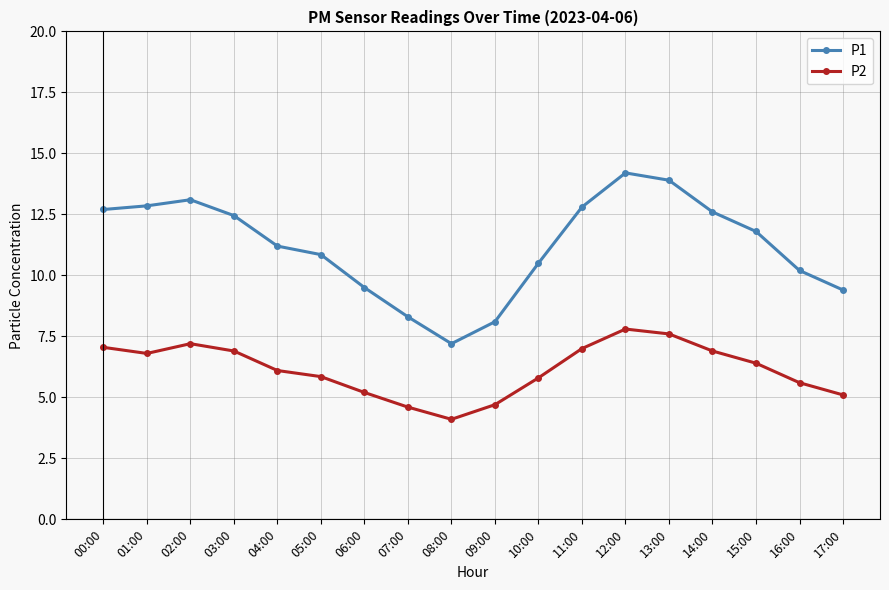

At which category is the sum across all series the highest?

12:00